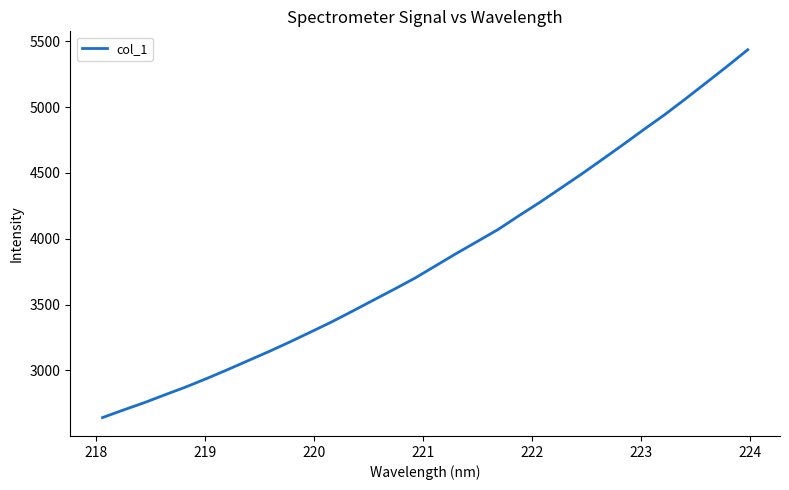

What is the difference between the maximum and minimum values?

2795.2